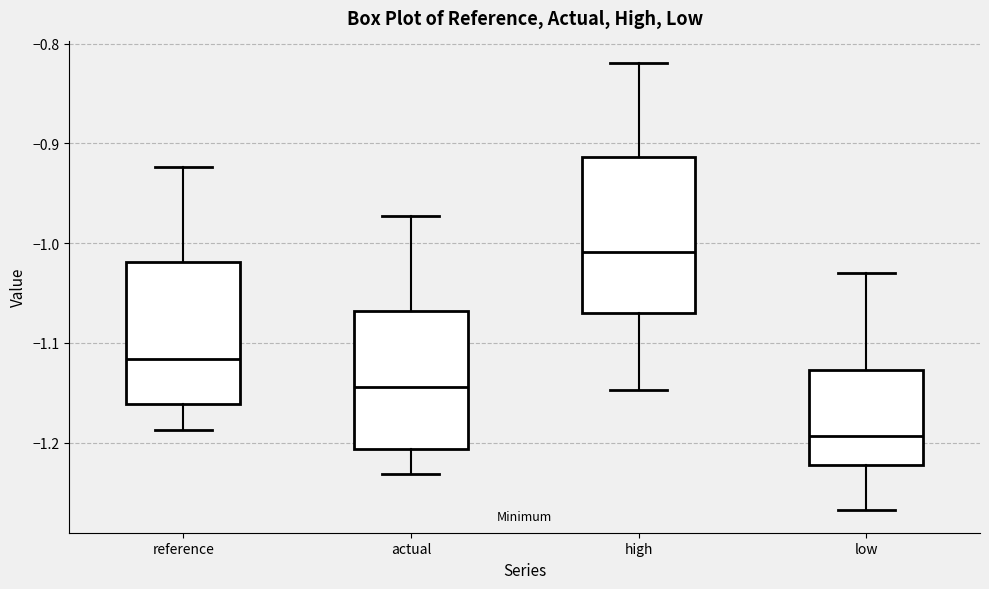

Reading left to right, read every box against the y-axis: the position of its median line, the range the box covers, and the ends of its whiskers. The values are not printed on the chart, so give them approximately, as read against the axis.

reference: median -1.12, box -1.16 to -1.02, whiskers -1.19 to -0.92
actual: median -1.14, box -1.21 to -1.07, whiskers -1.23 to -0.97
high: median -1.01, box -1.07 to -0.91, whiskers -1.15 to -0.82
low: median -1.19, box -1.22 to -1.13, whiskers -1.27 to -1.03